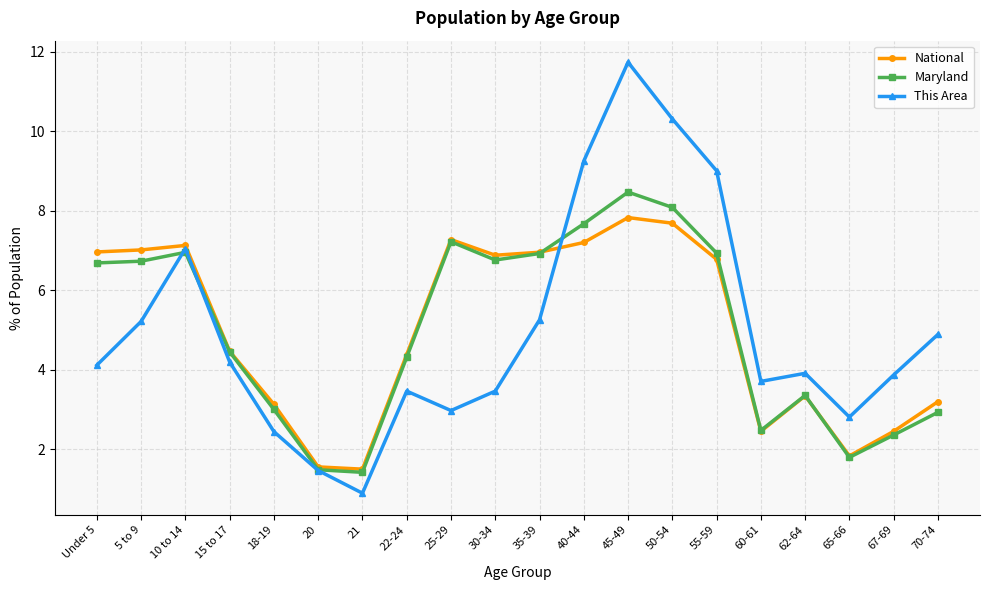

Rank the series by their maximum value, from lowest to highest.

National, Maryland, This Area